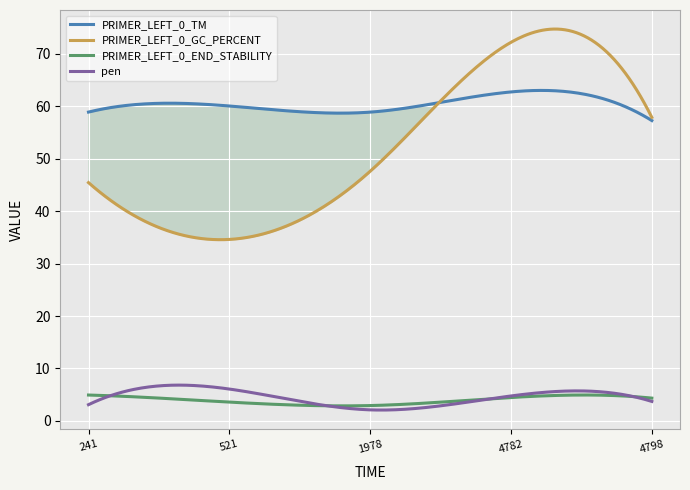

True or false: PRIMER_LEFT_0_TM and pen cross at least once.

False